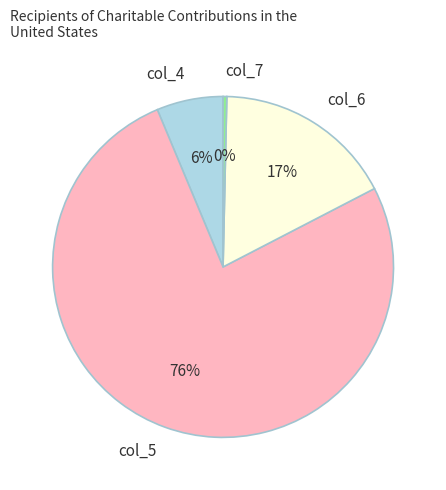

Rank the categories by value from lowest to highest.

col_7, col_4, col_6, col_5